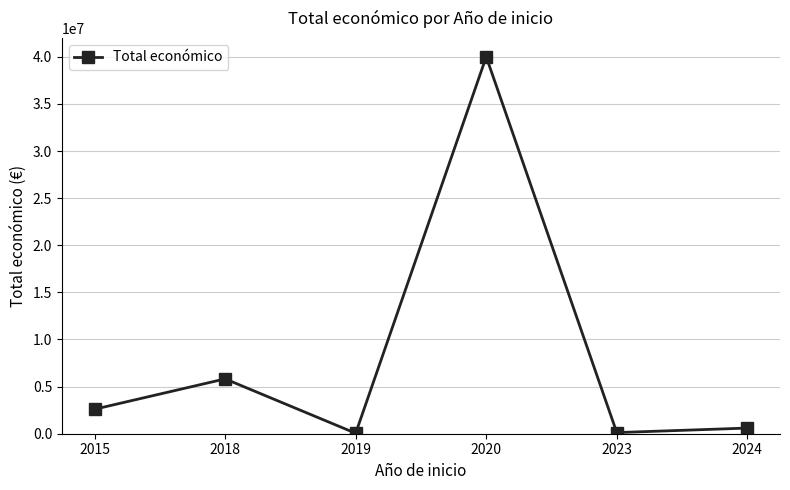

What is the sum of the values at 2023 and 2020?

40120000